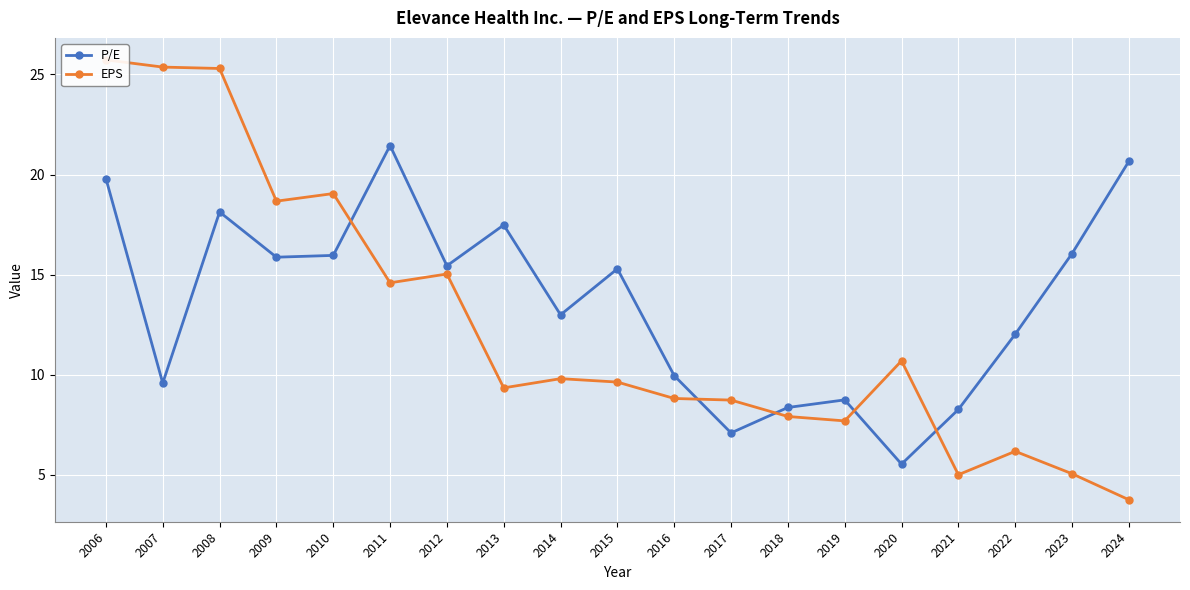

How many values in the P/E series are below 15?

9